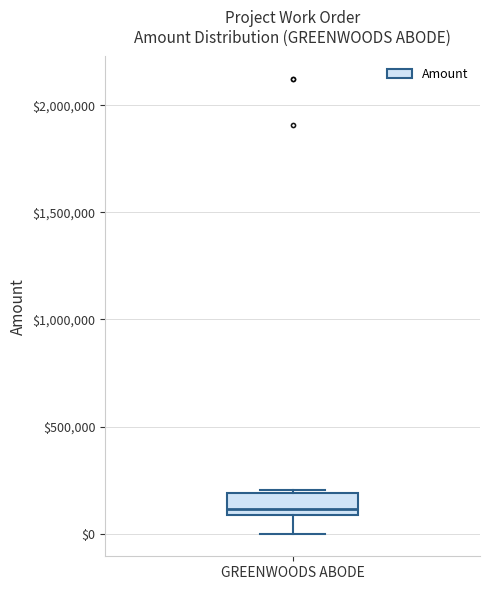

Where does the lower whisker of the box for GREENWOODS ABODE end on the y-axis? The values are not printed on the chart, so give them approximately, as read against the axis.

0